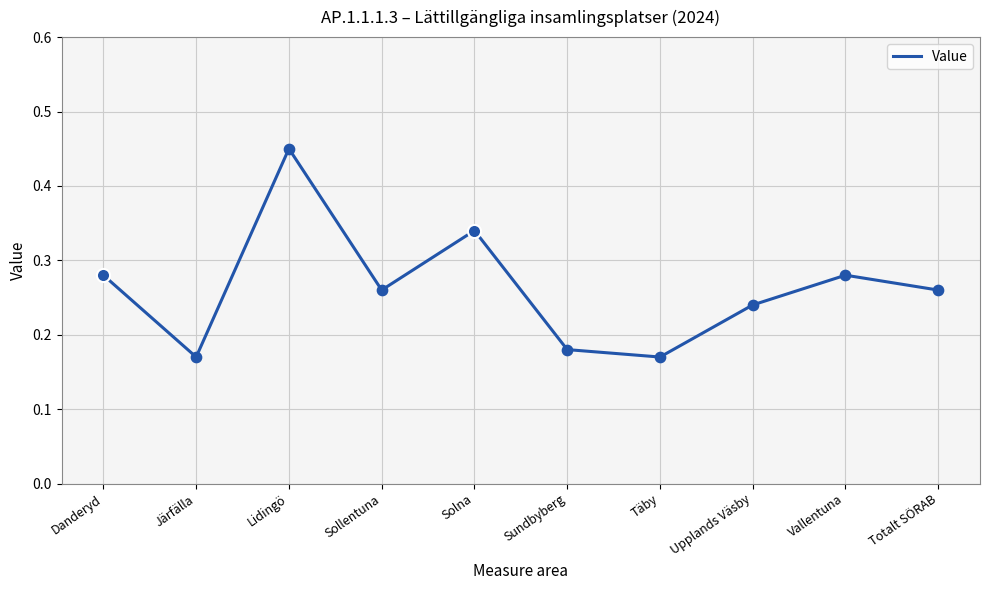

Which has a higher value, Vallentuna or Sundbyberg?

Vallentuna